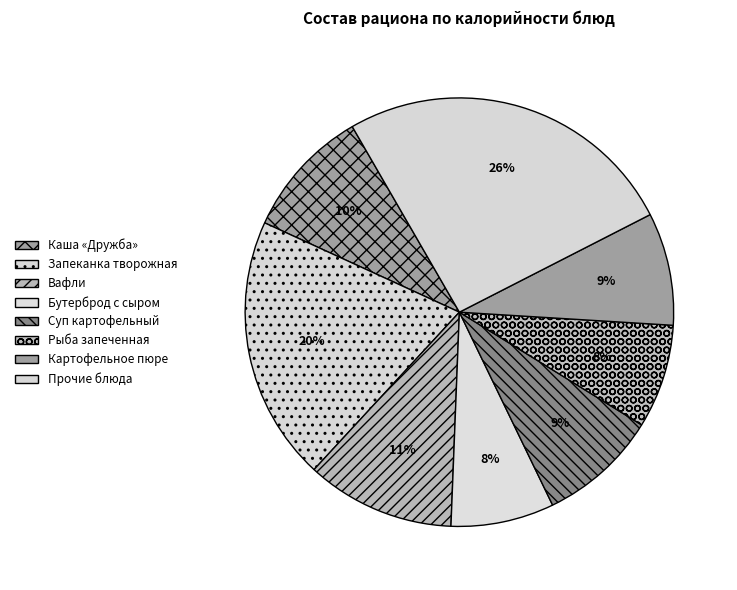

Count the number of slices in the pie.

8